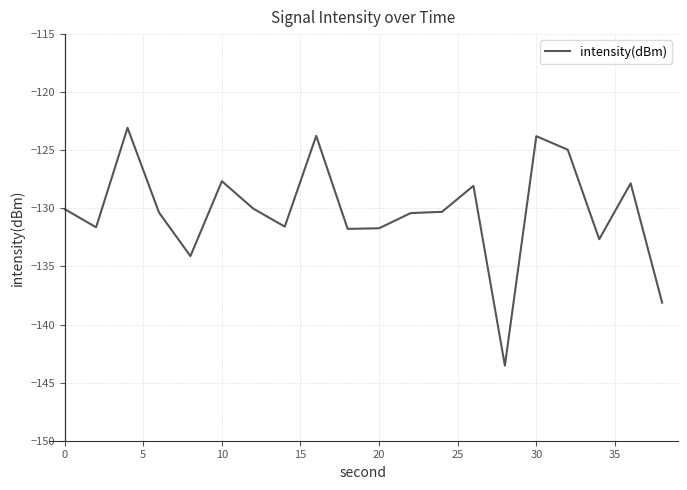

What is the maximum value shown in the chart?

-123.1